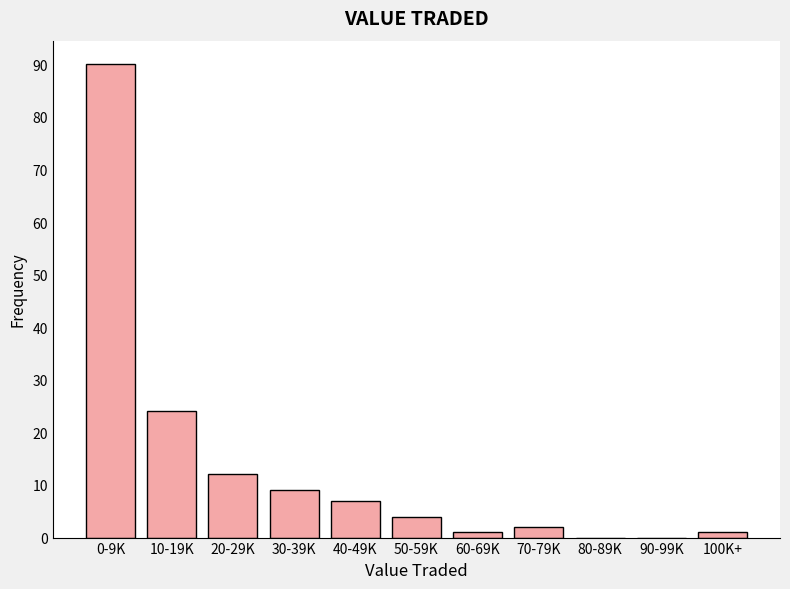

Reading left to right, list all the values displayed in this chart.

0-9K=90	10-19K=24	20-29K=12	30-39K=9	40-49K=7	50-59K=4	60-69K=1	70-79K=2	80-89K=0	90-99K=0	100K+=1